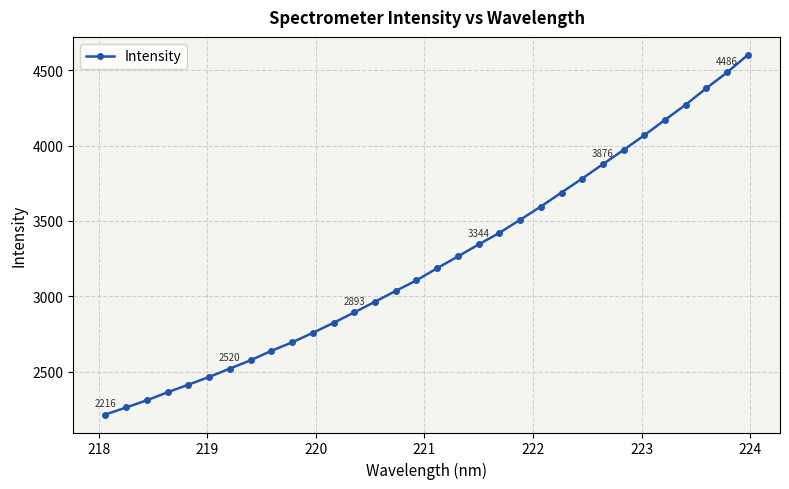

How many lines are shown in the chart?

1